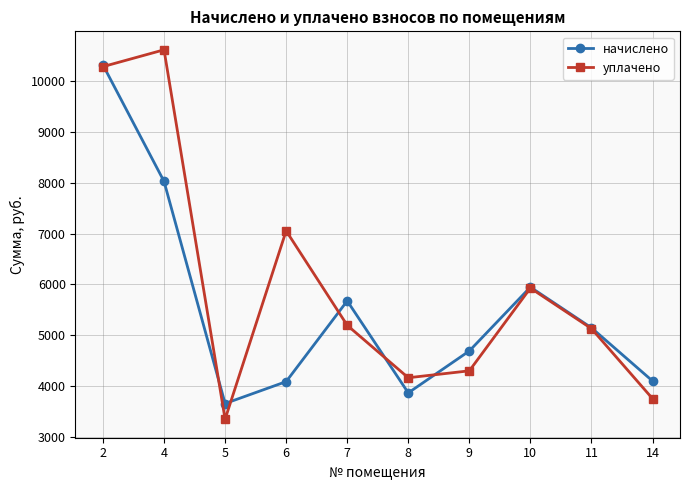

Which series ends up on top after the final intersection of начислено and уплачено?

начислено